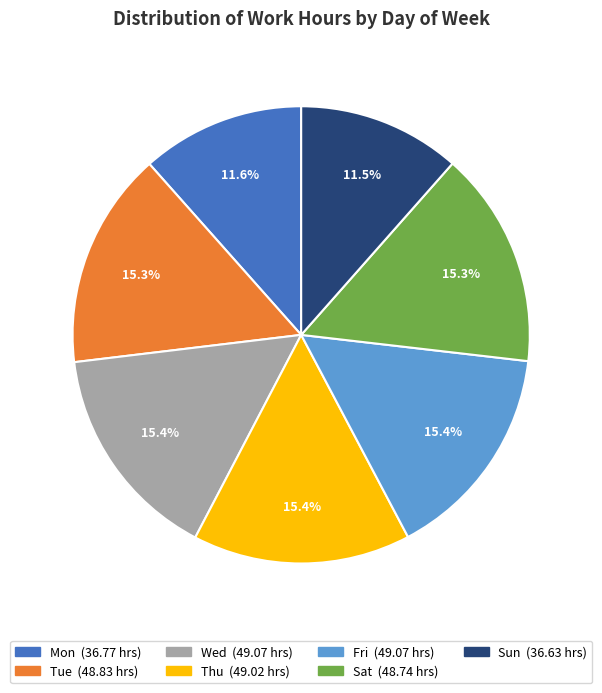

Is there any slice that represents more than half of the pie?

No